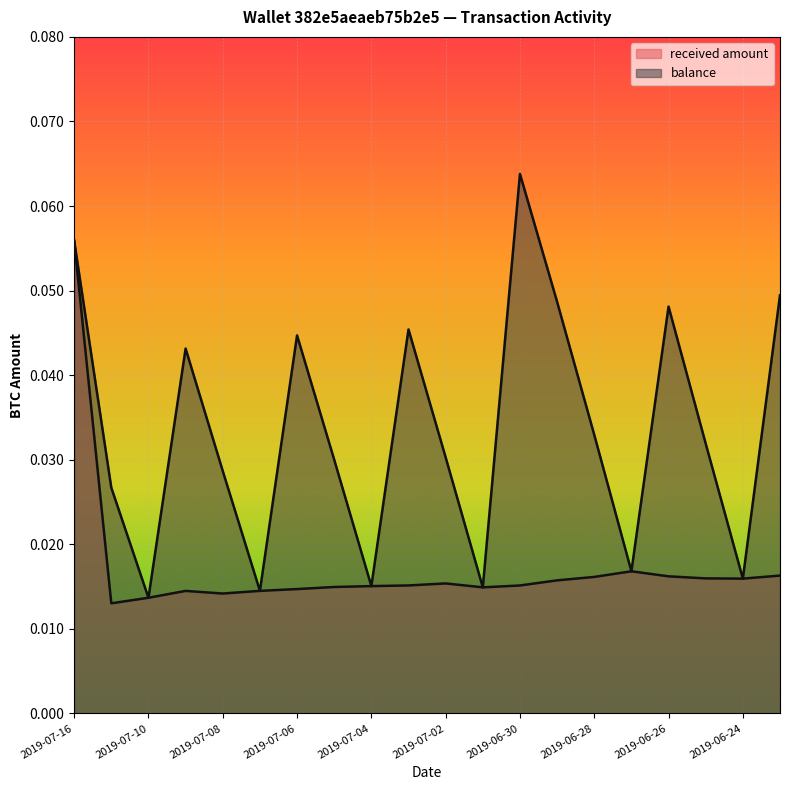

True or false: balance and received amount cross at least once.

False